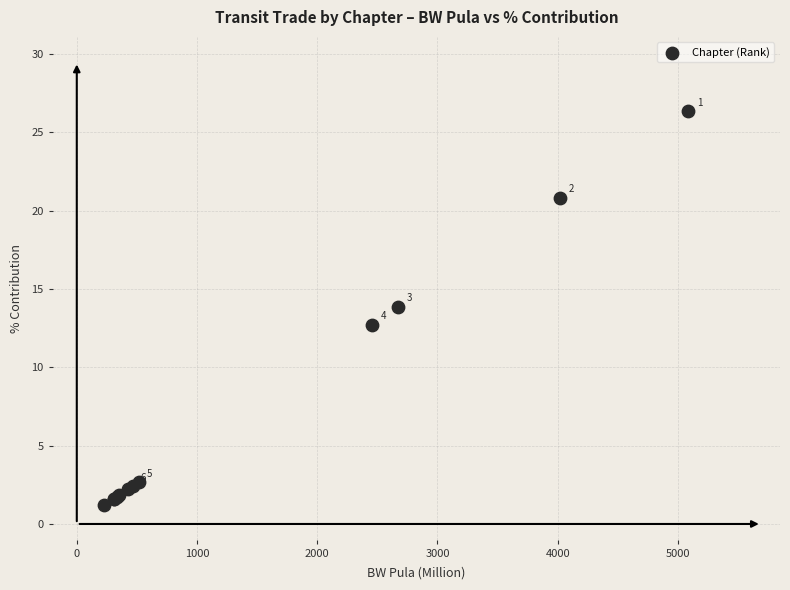

What Y value in the scatter plot is closest to 13?

12.7